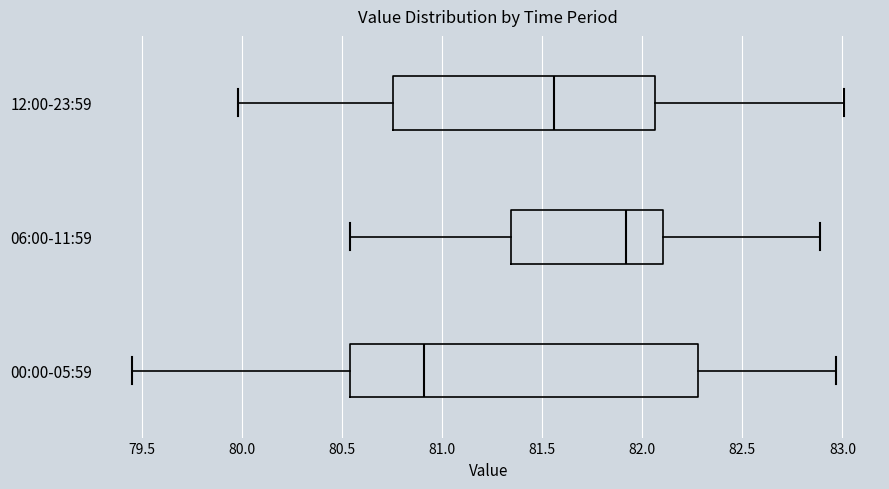

Reading bottom to top, read every box against the x-axis: the position of its median line, the range the box covers, and the ends of its whiskers. The values are not printed on the chart, so give them approximately, as read against the axis.

00:00-05:59: median 80.90, box 80.55 to 82.30, whiskers 79.45 to 82.95
06:00-11:59: median 81.90, box 81.35 to 82.10, whiskers 80.55 to 82.90
12:00-23:59: median 81.55, box 80.75 to 82.05, whiskers 80.00 to 83.00